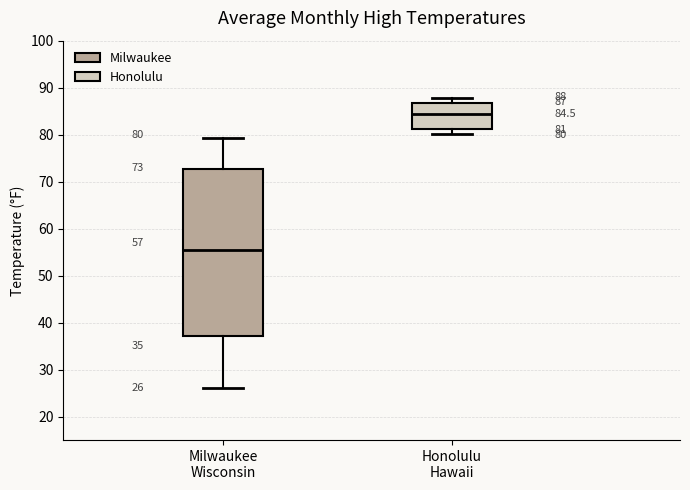

Which box is the tallest, from its lower edge to its upper edge?

Milwaukee Wisconsin